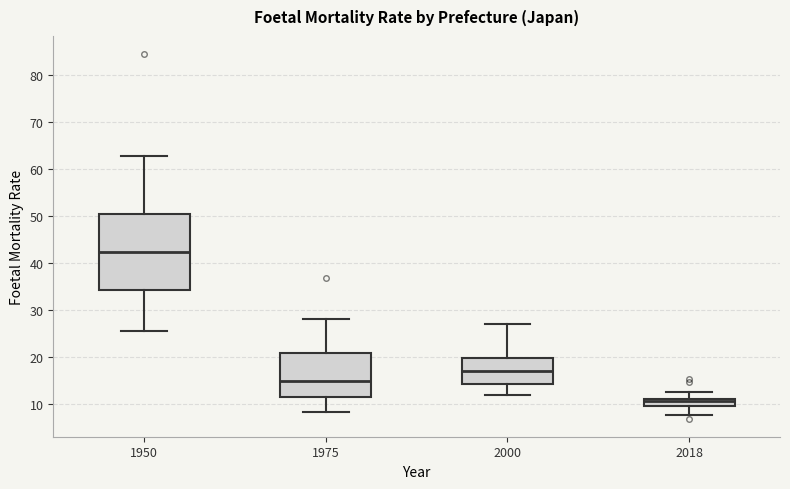

Comparing the boxes themselves (not the whiskers), which one is the tallest?

1950